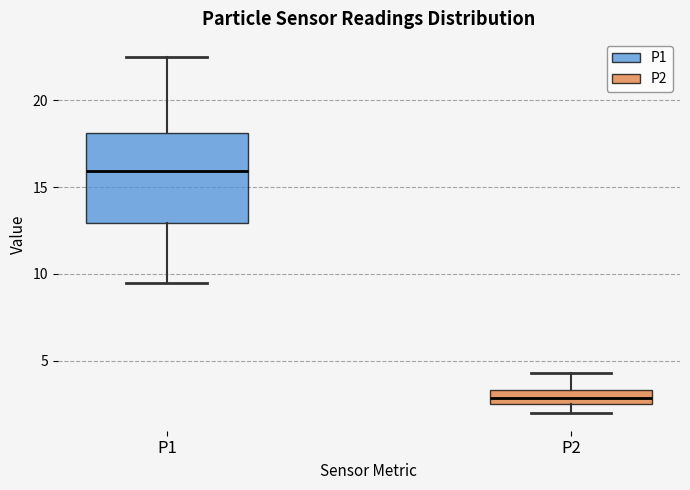

Which box has the lowest median line?

P2